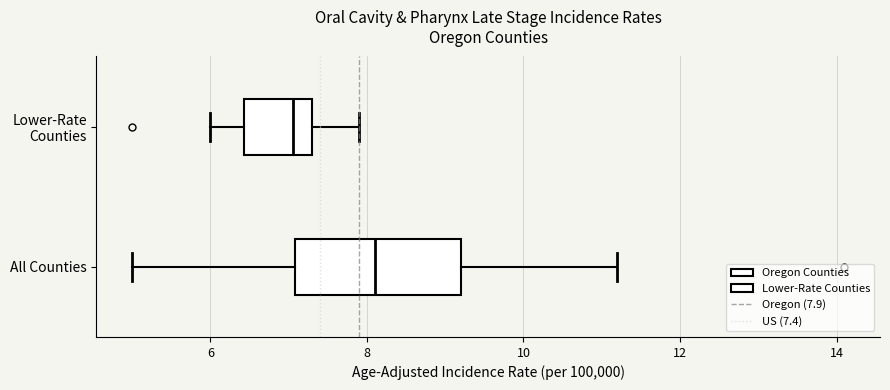

Reading bottom to top, transcribe this box plot: for each box, give where its median line is, the range the box spans, and where its two whiskers end, as read against the x-axis. The values are not printed on the chart, so give them approximately, as read against the axis.

All Counties: median 8.2, box 7.0 to 9.2, whiskers 5.0 to 11.2
Lower-Rate Counties: median 7.0, box 6.4 to 7.4, whiskers 6.0 to 8.0